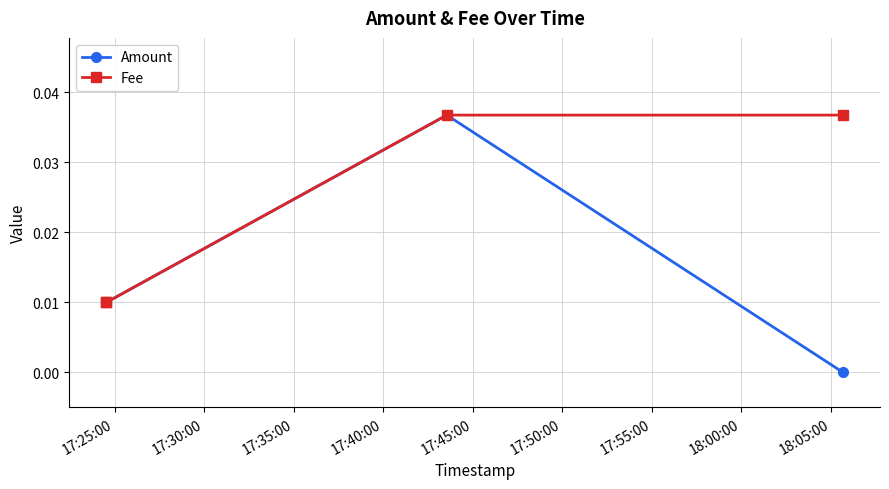

True or false: Amount and Fee intersect in this chart.

False